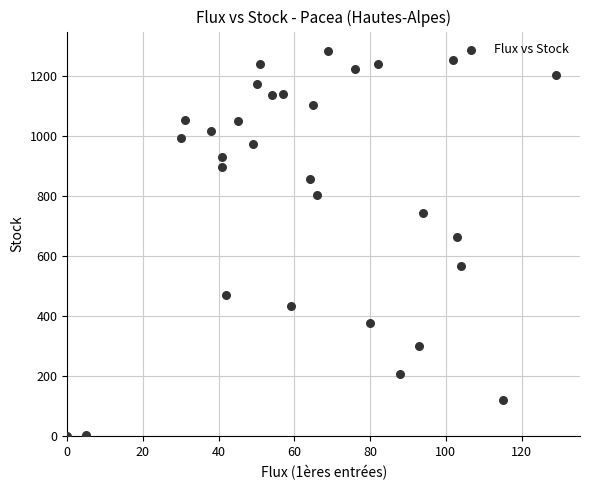

What is the range of Y values (max minus min)?

1285